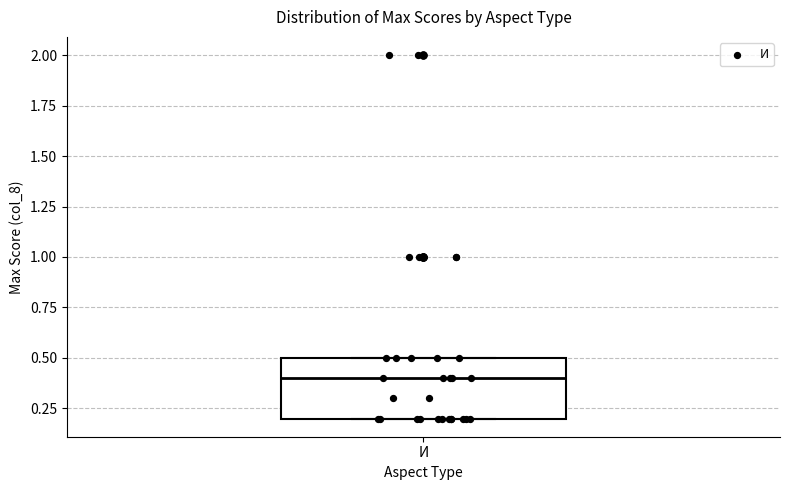

Transcribe this box plot: give where the median line is, the range the box spans, and where the two whiskers end, as read against the y-axis. The values are not printed on the chart, so give them approximately, as read against the axis.

median 0.4, box 0.2 to 0.5, whiskers 0.2 to 0.5